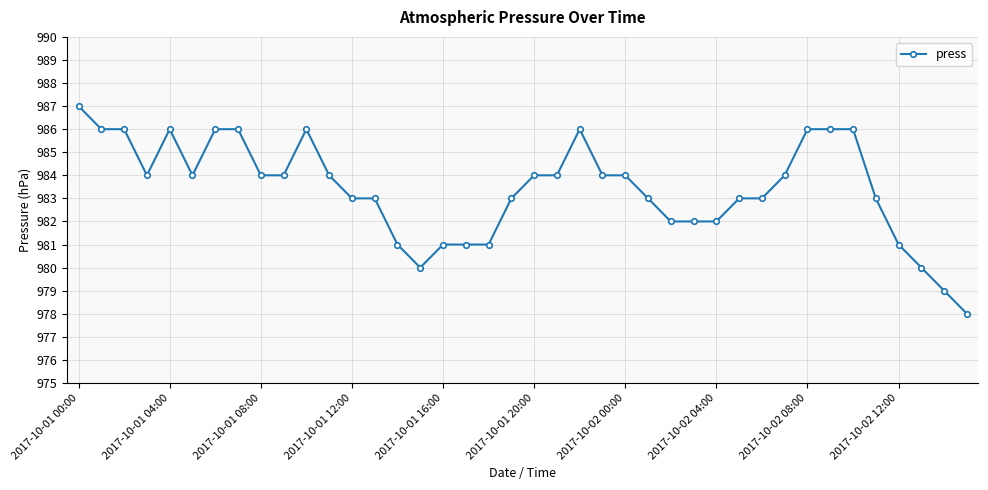

What is the maximum value shown in the chart?

987